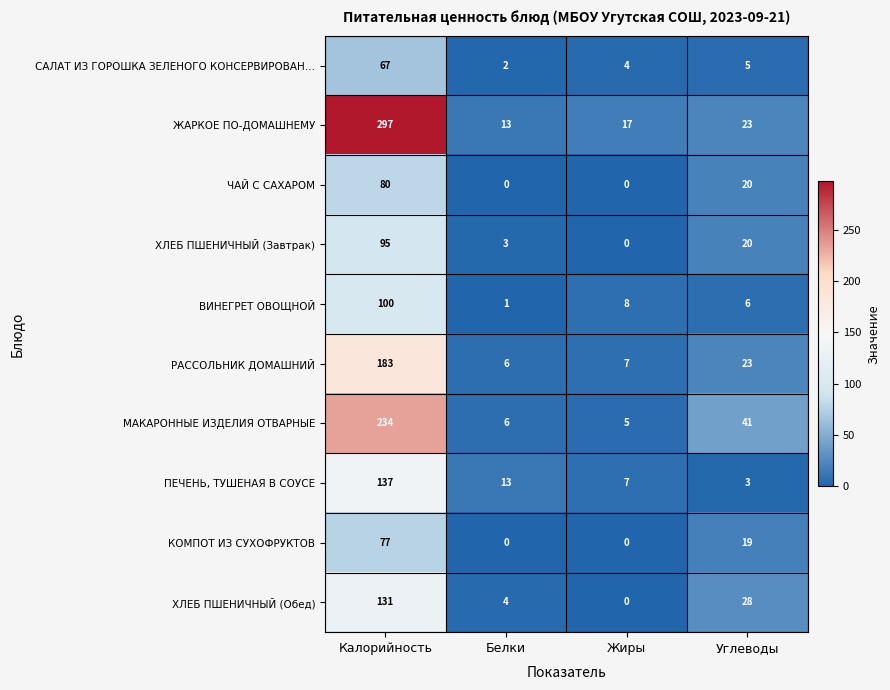

What is the difference between the highest and lowest values at Белки?

13